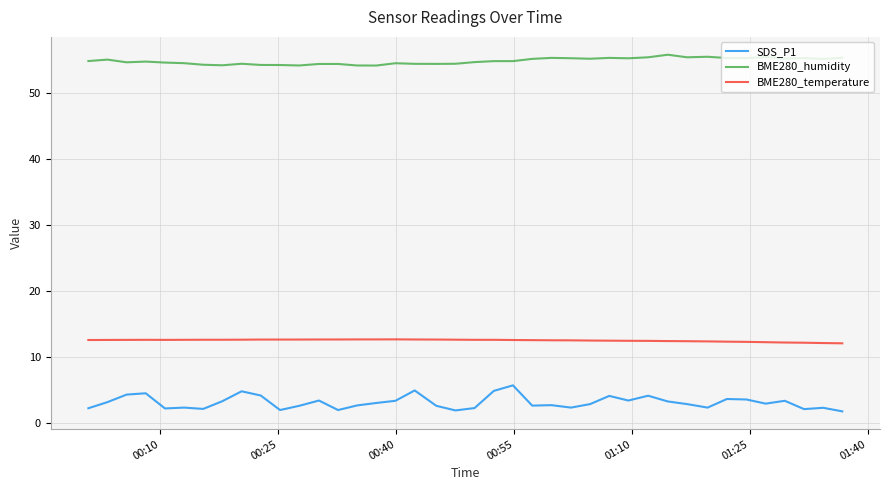

What is the difference between the maximum and minimum values in the BME280_humidity series?

1.6